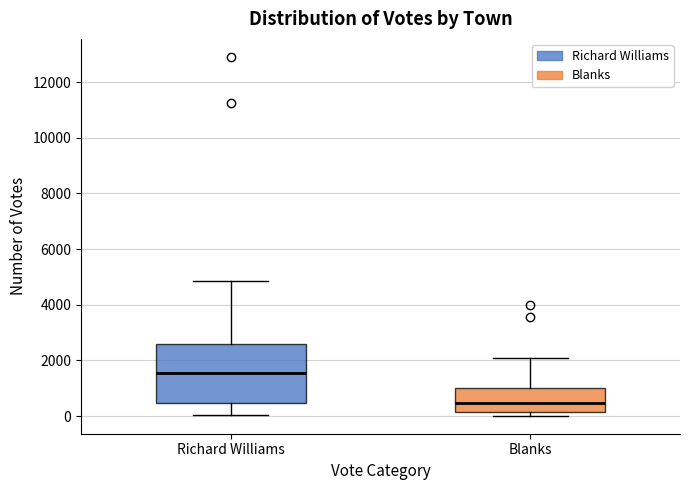

Where is the upper edge of the box for Blanks on the y-axis? The values are not printed on the chart, so give them approximately, as read against the axis.

1000